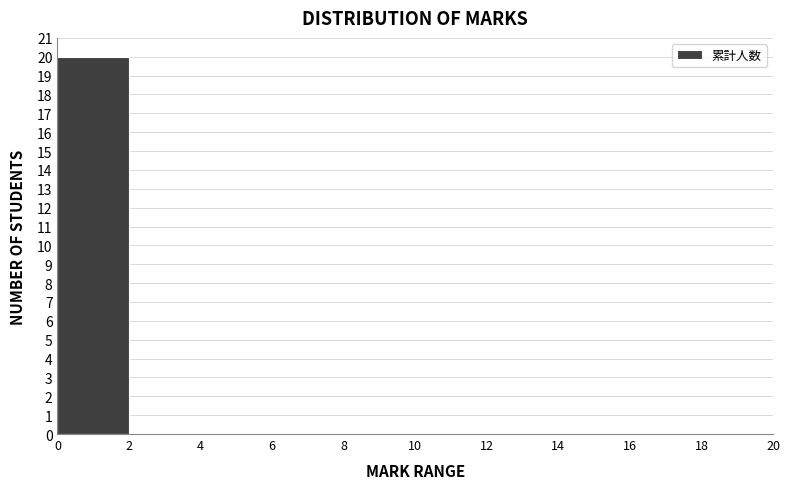

How tall is the bar that spans 0 to 2 on the x-axis? The values are not printed on the chart, so give them approximately, as read against the axis.

20